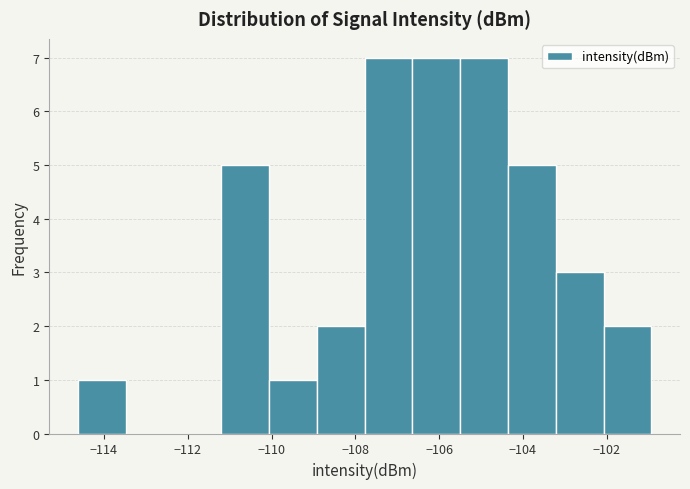

What is the height of the bar covering -109.0 to -107.8 on the x-axis? Neither the bar edges nor the heights are printed on the chart, so give them approximately, as read against the axes.

2